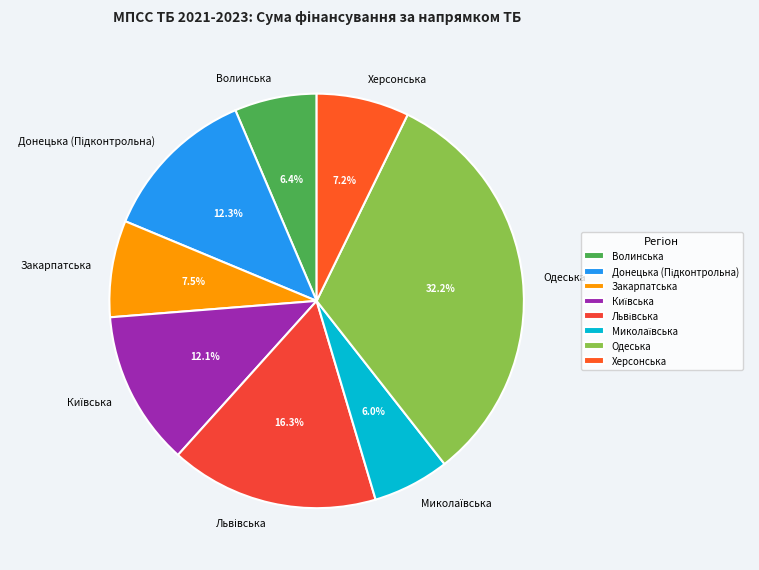

How many segments does this pie chart have?

8